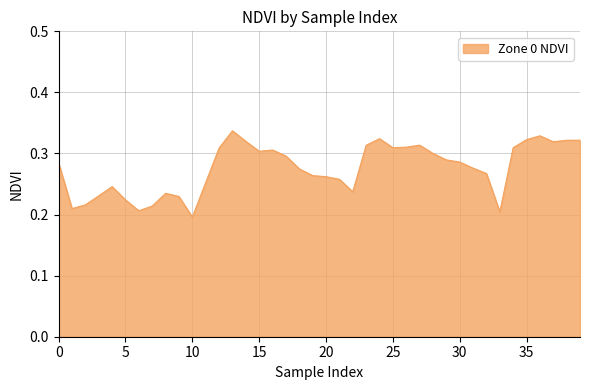

Reading right to left, what are all the values shown in this chart?

39=0.3	38=0.3	37=0.3	36=0.3	35=0.3	34=0.3	33=0.2	32=0.3	31=0.3	30=0.3	29=0.3	28=0.3	27=0.3	26=0.3	25=0.3	24=0.3	23=0.3	22=0.2	21=0.3	20=0.3	19=0.3	18=0.3	17=0.3	16=0.3	15=0.3	14=0.3	13=0.3	12=0.3	11=0.3	10=0.2	9=0.2	8=0.2	7=0.2	6=0.2	5=0.2	4=0.2	3=0.2	2=0.2	1=0.2	0=0.3